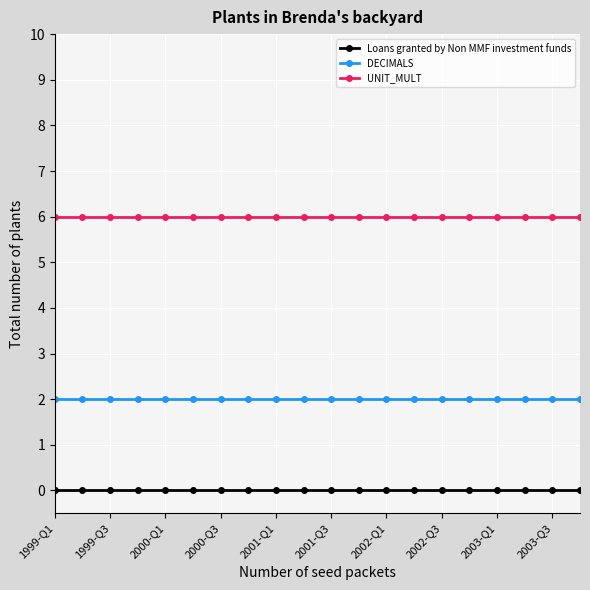

List the series in order of their overall mean, lowest first.

Loans granted by Non MMF investment funds, DECIMALS, UNIT_MULT